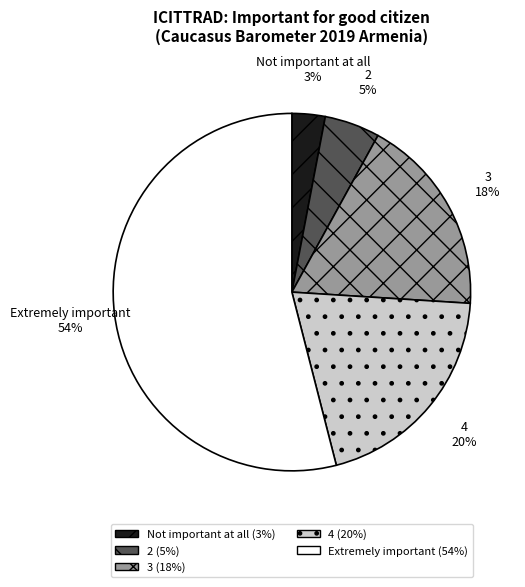

Is there any slice that represents more than half of the pie?

Yes